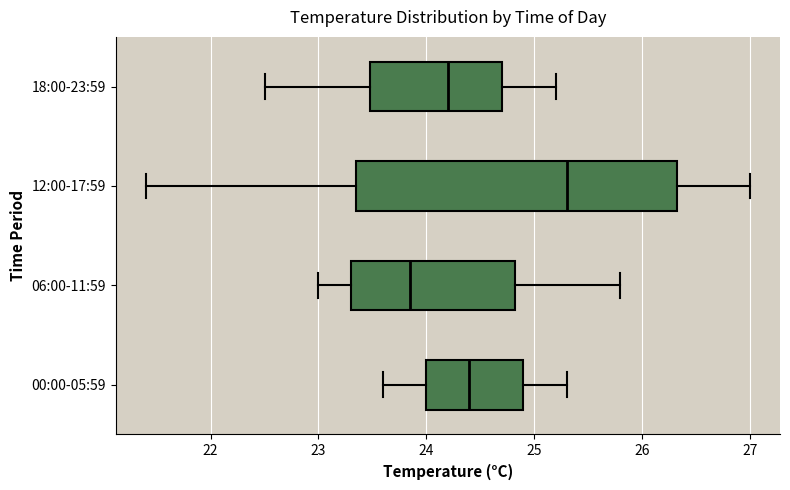

Reading bottom to top, read every box against the x-axis: the position of its median line, the range the box covers, and the ends of its whiskers. The values are not printed on the chart, so give them approximately, as read against the axis.

00:00-05:59: median 24.4, box 24.0 to 24.9, whiskers 23.6 to 25.3
06:00-11:59: median 23.9, box 23.3 to 24.8, whiskers 23.0 to 25.8
12:00-17:59: median 25.3, box 23.4 to 26.3, whiskers 21.4 to 27.0
18:00-23:59: median 24.2, box 23.5 to 24.7, whiskers 22.5 to 25.2